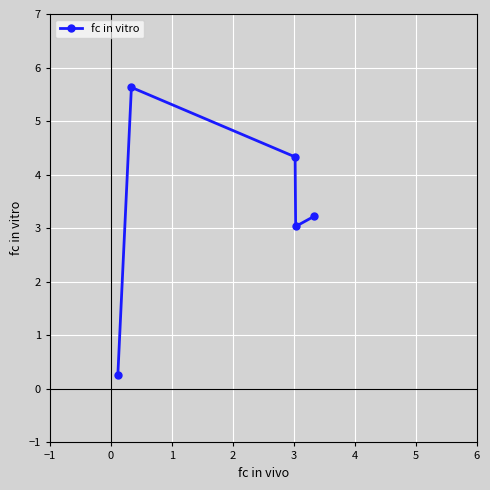

Reading left to right, list all the values displayed in this chart.

0.3	5.6	4.3	3.0	3.2